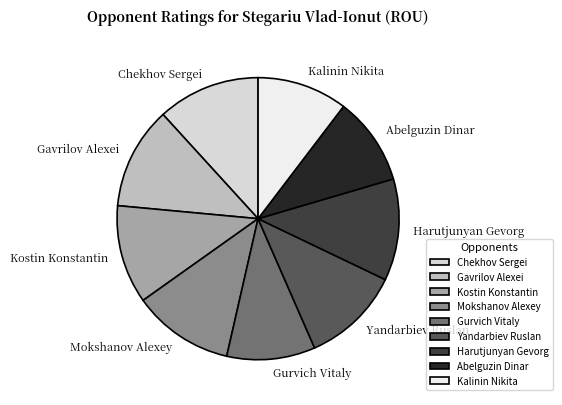

What is the ratio of the value at Kalinin Nikita to the value at Abelguzin Dinar?

1.0